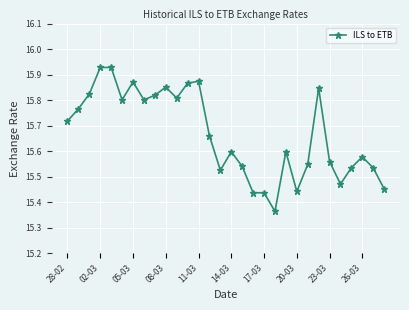

Count the values in the range 15 to 16.

30